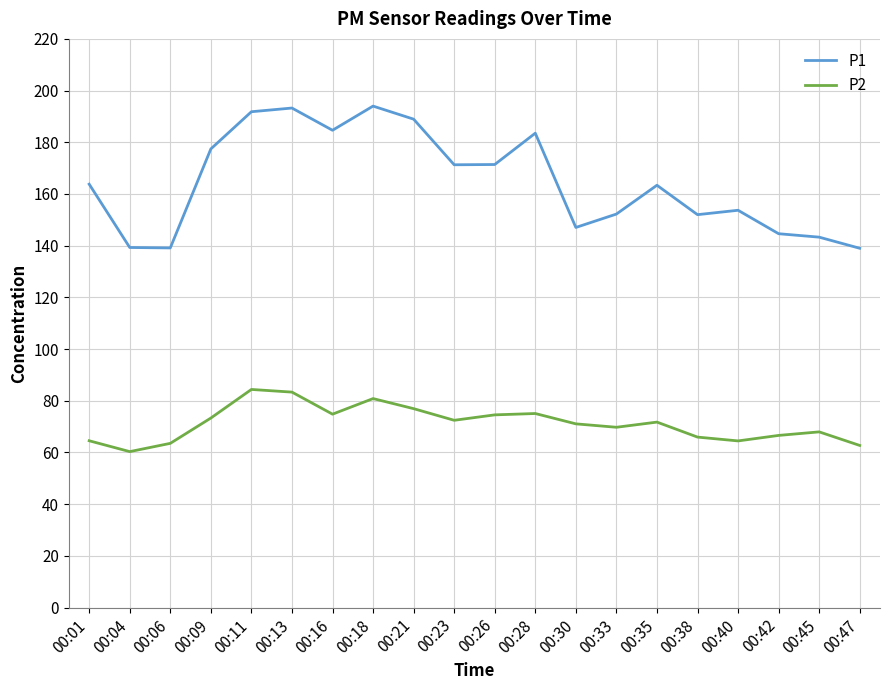

What value does the P2 series have at 00:30?

71.1